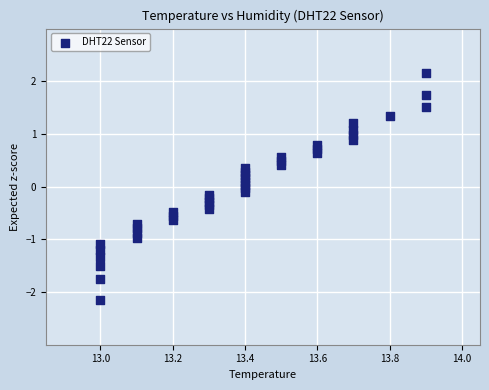

What is the range of X values (max minus min)?

0.9